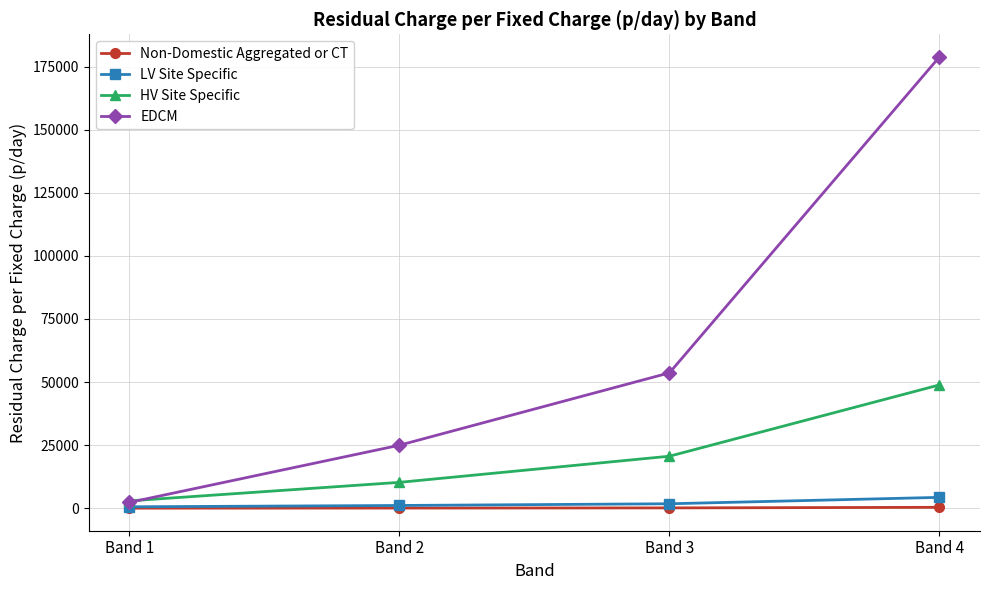

How many values in the EDCM series are below 53639?

2